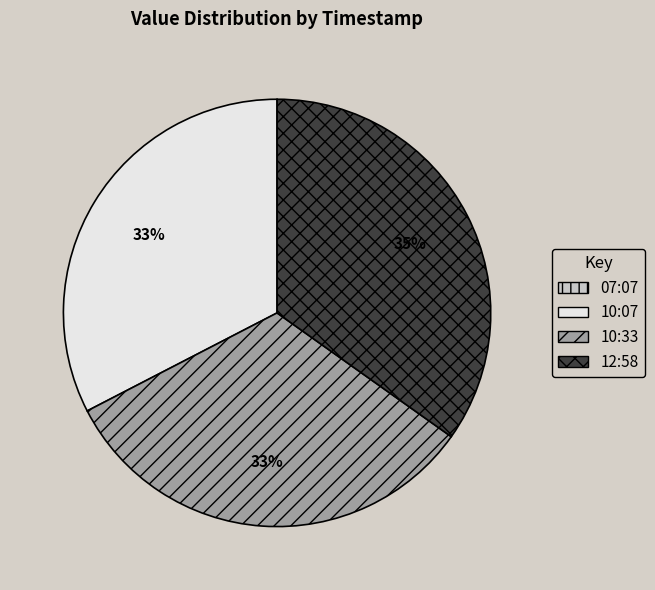

What is the largest slice in the pie chart?

12:58